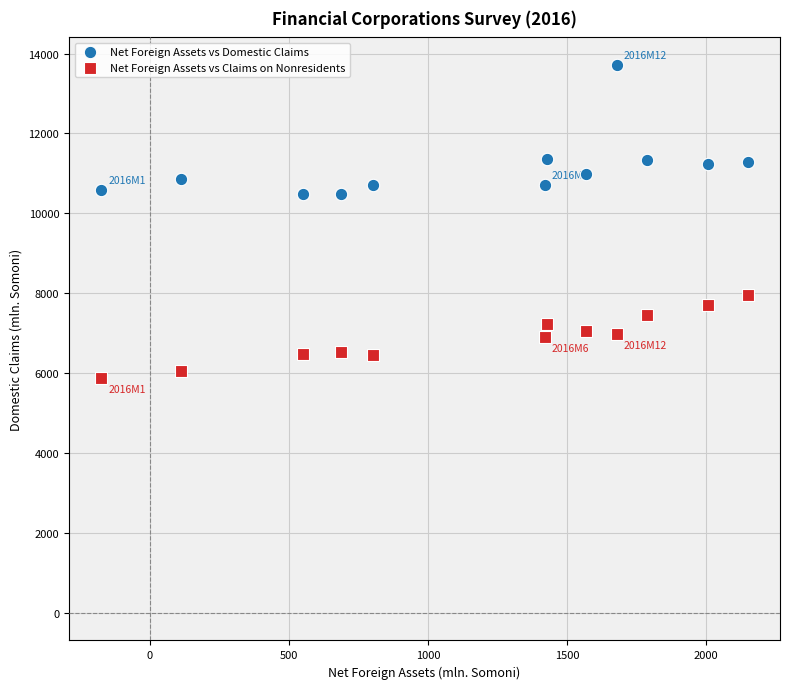

Across all data points, what is the range of X values (max minus min)?

2323.2